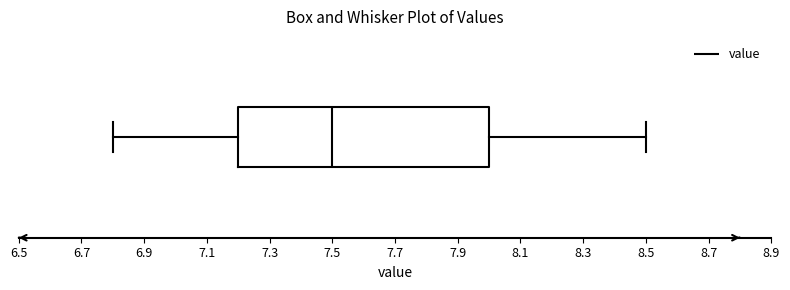

Transcribe this box plot: give where the median line is, the range the box spans, and where the two whiskers end, as read against the x-axis. The values are not printed on the chart, so give them approximately, as read against the axis.

median 7.5, box 7.2 to 8.0, whiskers 6.8 to 8.5